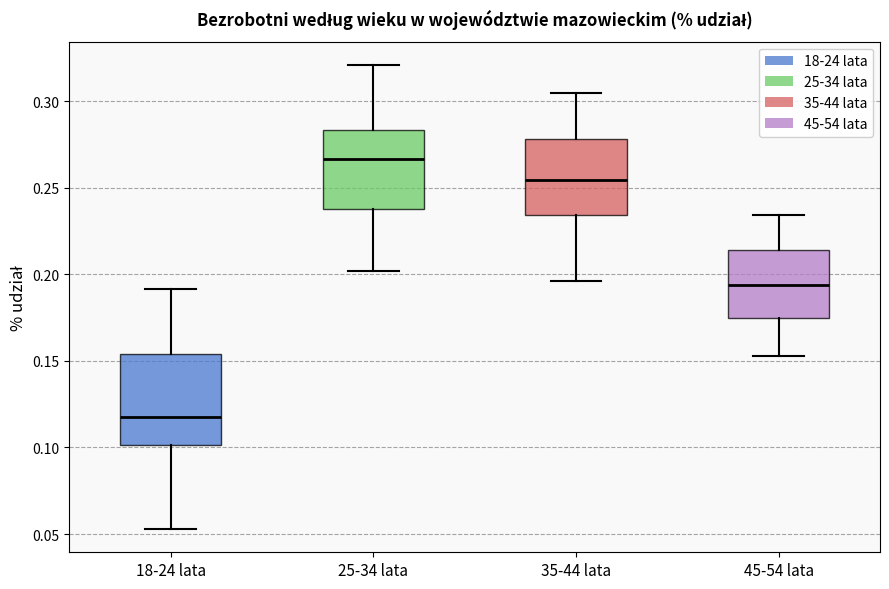

Which box is the tallest, from its lower edge to its upper edge?

18-24 lata